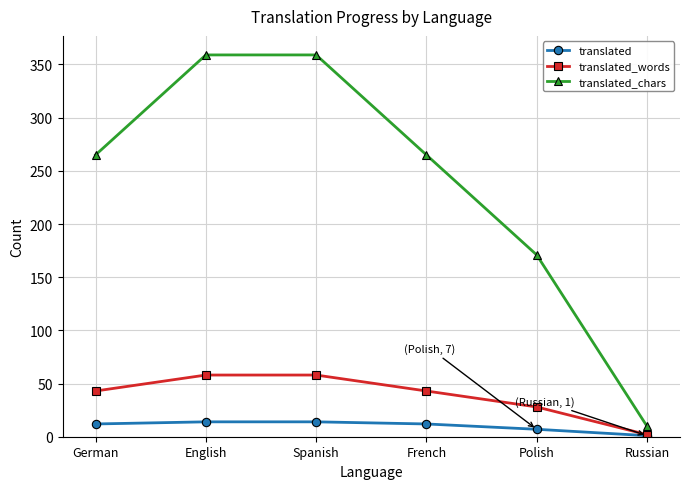

What is the value of the translated_words point at the 5th from the left?

28